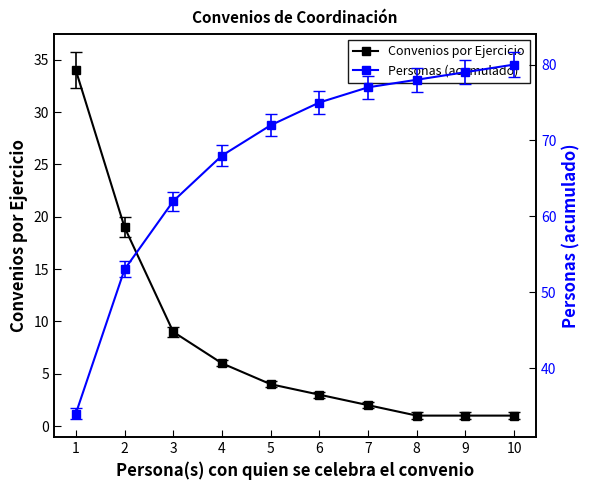

Is it true that Personas (acumulado) equals 38 at 8?

False